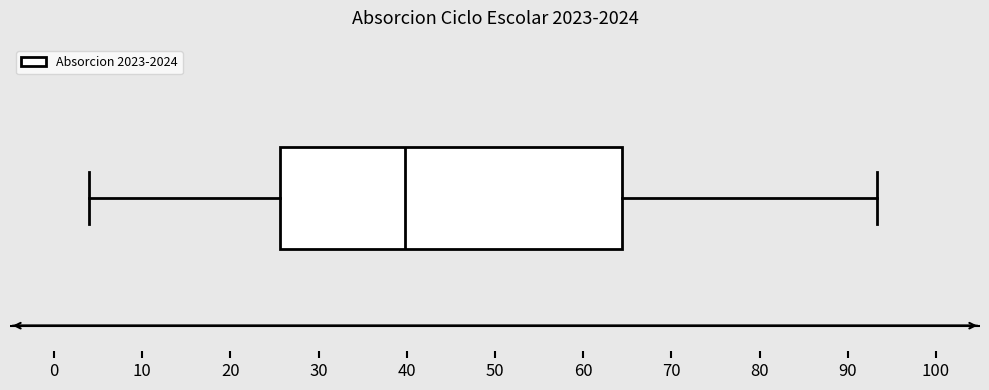

Where does the right whisker of the box end on the x-axis? The values are not printed on the chart, so give them approximately, as read against the axis.

93